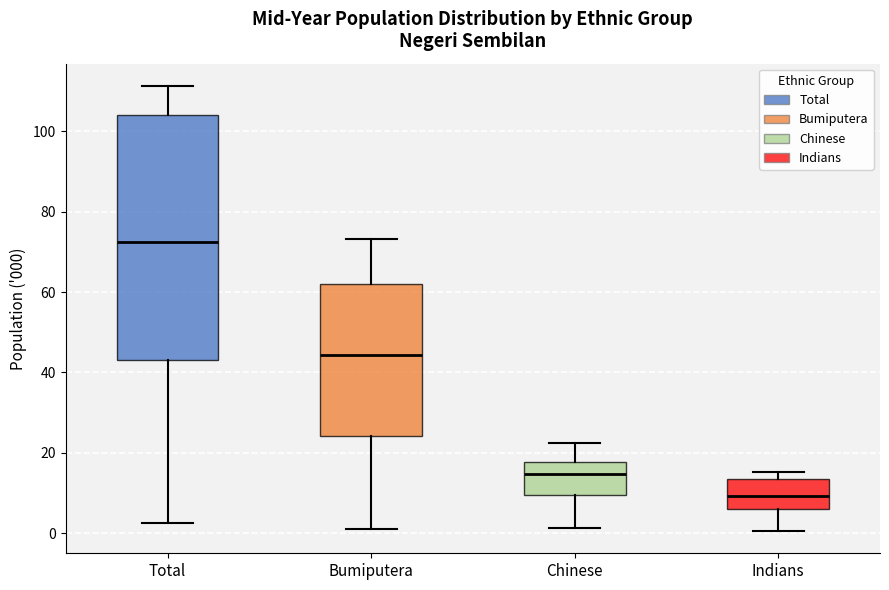

Which box has the lowest median line?

Indians